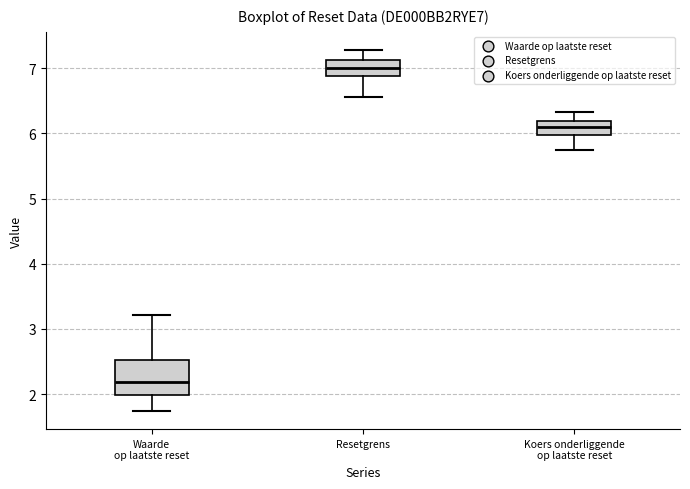

Where does the lower whisker of the box for Waarde op laatste reset end on the y-axis? The values are not printed on the chart, so give them approximately, as read against the axis.

1.7